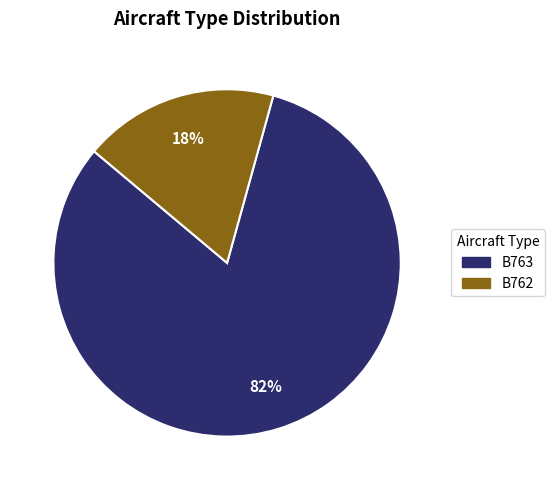

Do B763 and B762 together represent more than half of the pie?

Yes